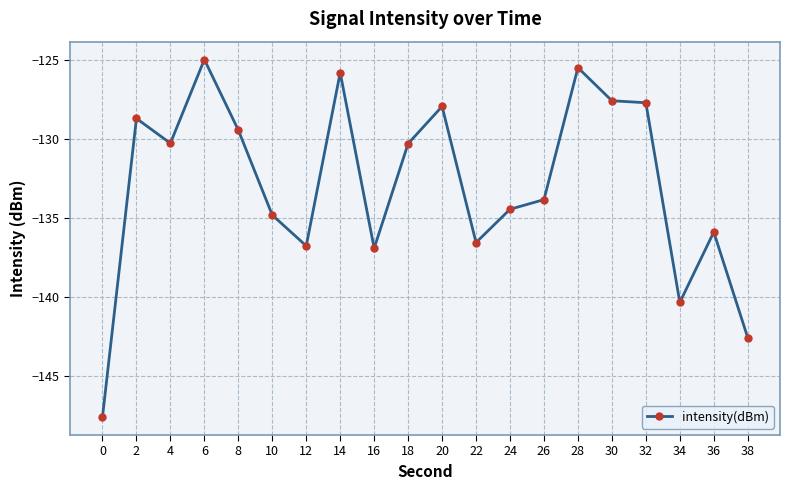

What is the value of the 6th point from the left?

-134.8